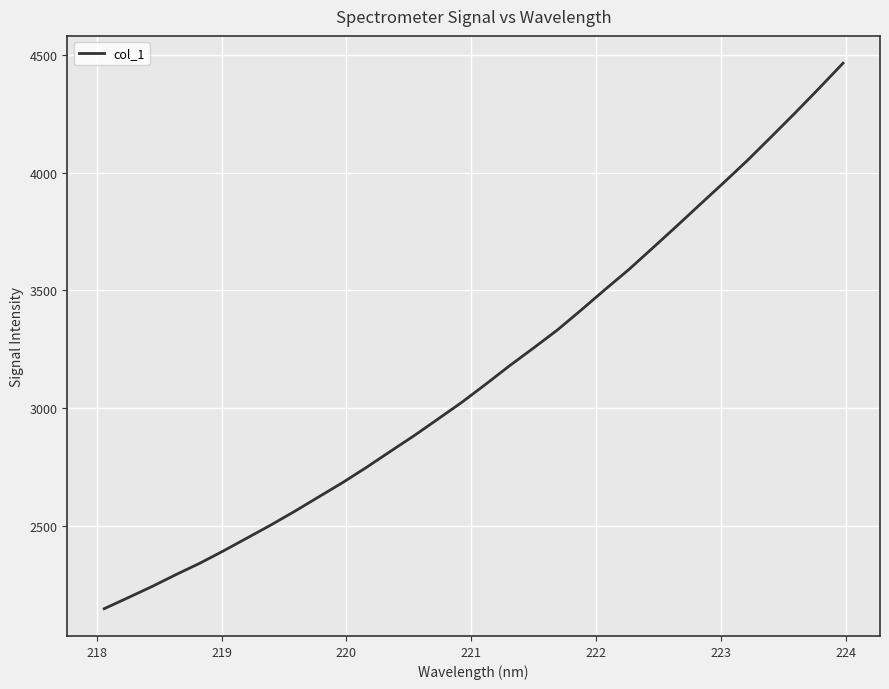

What is the difference between the maximum and minimum values?

2318.5